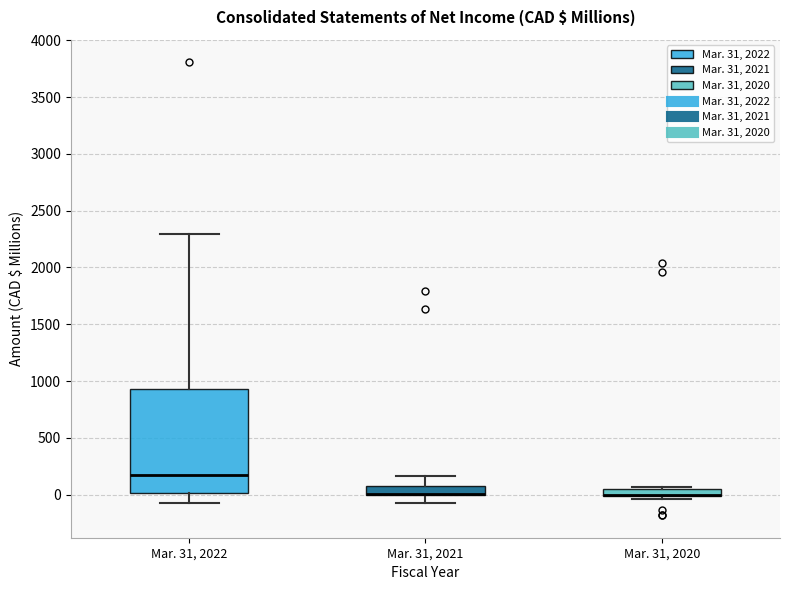

Where does the median line of the box for Mar. 31, 2022 sit on the y-axis? The values are not printed on the chart, so give them approximately, as read against the axis.

150